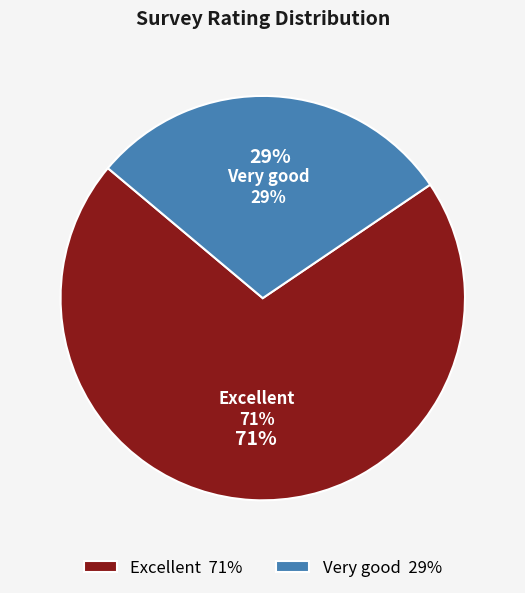

Does Very good represent more than half of the total?

No